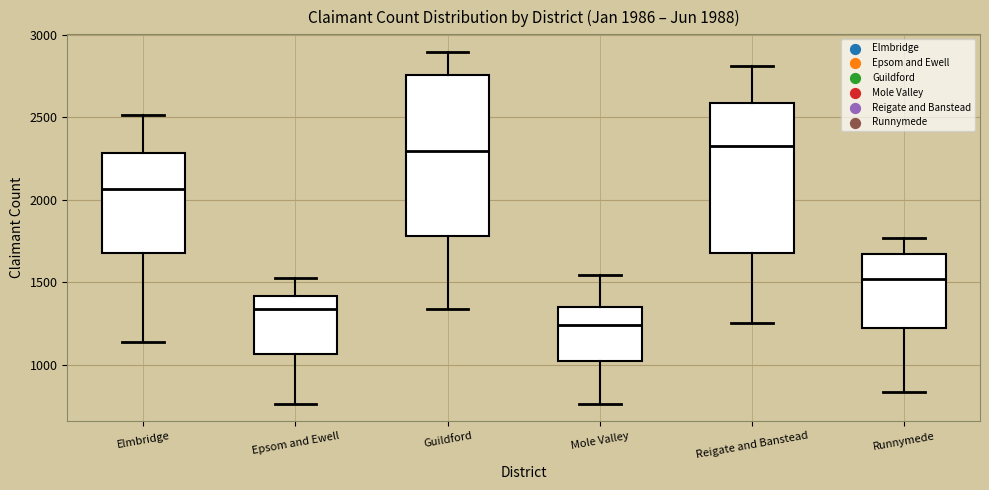

Which box's median line is the lowest?

Mole Valley